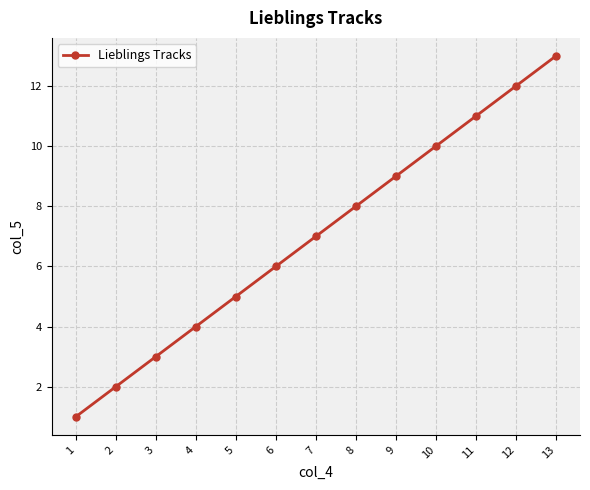

At which category does the chart reach its peak across all series?

13